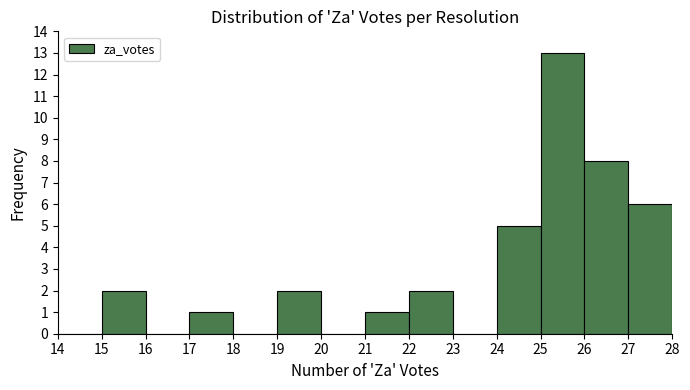

Reading left to right, transcribe this chart: for each bar, give the range it covers on the x-axis and its height. The values are not printed on the chart, so give them approximately, as read against the axis.

14 to 15: 0
15 to 16: 2
16 to 17: 0
17 to 18: 1
18 to 19: 0
19 to 20: 2
20 to 21: 0
21 to 22: 1
22 to 23: 2
23 to 24: 0
24 to 25: 5
25 to 26: 13
26 to 27: 8
27 to 28: 6